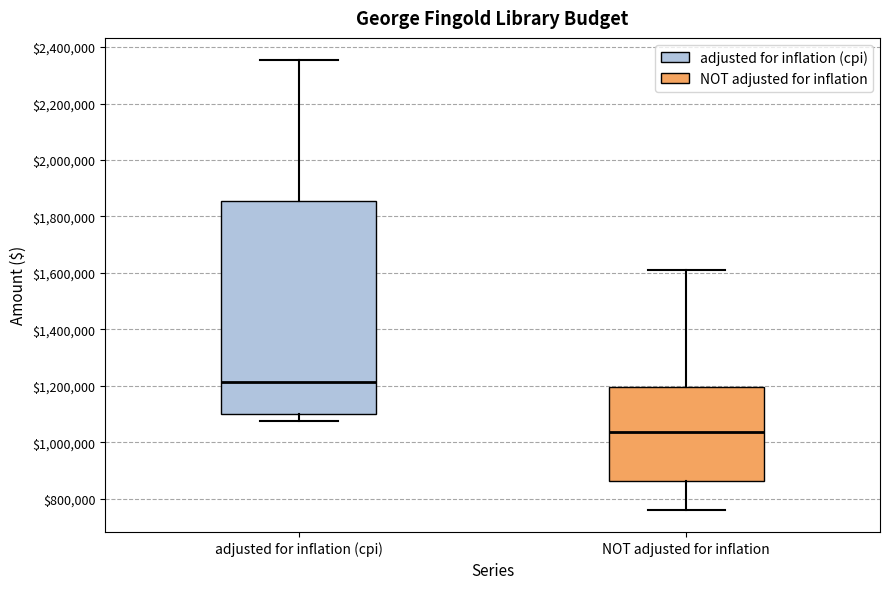

Which box is the tallest, from its lower edge to its upper edge?

adjusted for inflation (cpi)